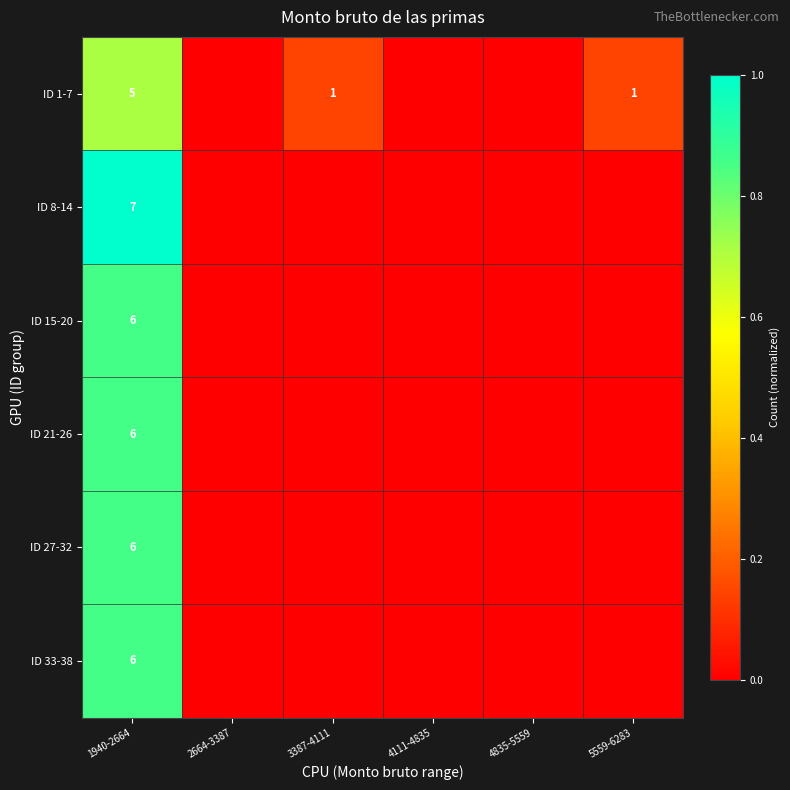

What is the total value across all series at 1940-2664?

36